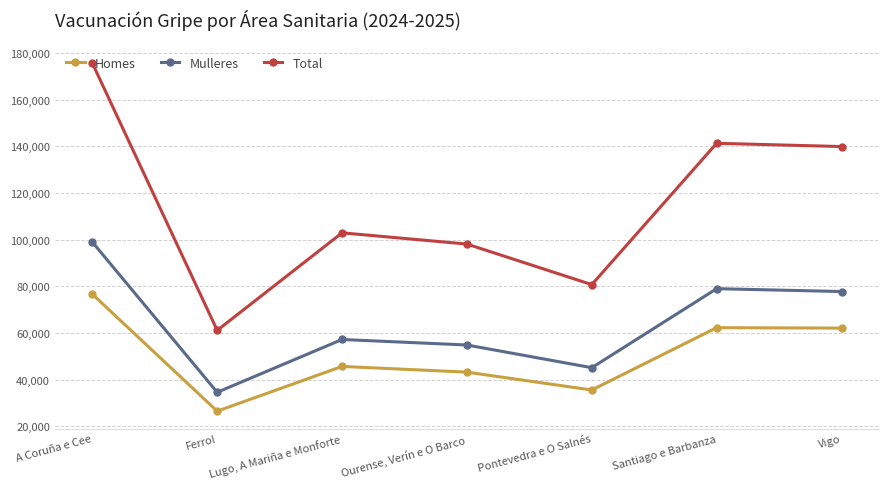

Rank the series at Ourense, Verín e O Barco from lowest to highest value.

Homes, Mulleres, Total